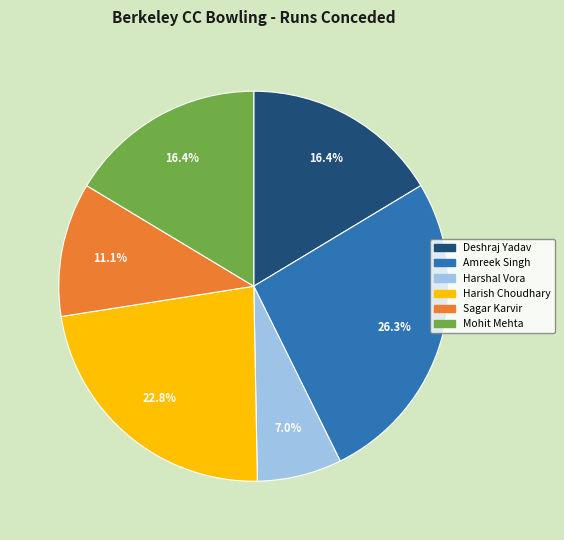

To the nearest percent, what is the average slice percentage?

17%